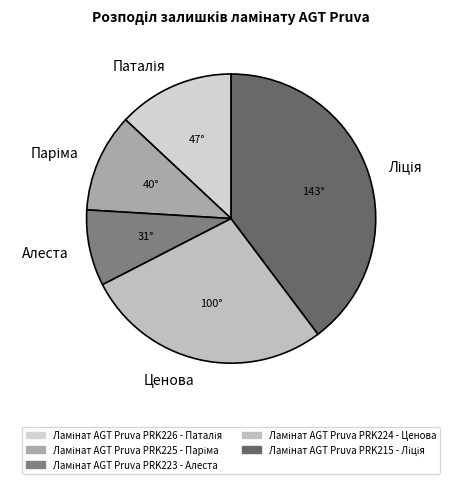

How many segments does this pie chart have?

5